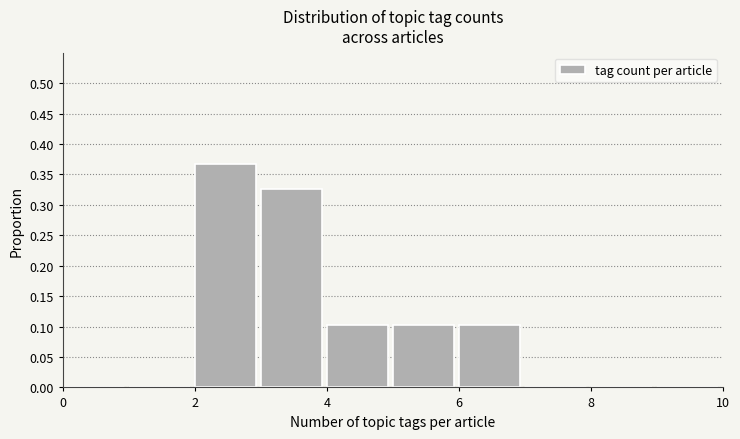

Which range on the x-axis has the tallest bar?

2 to 3